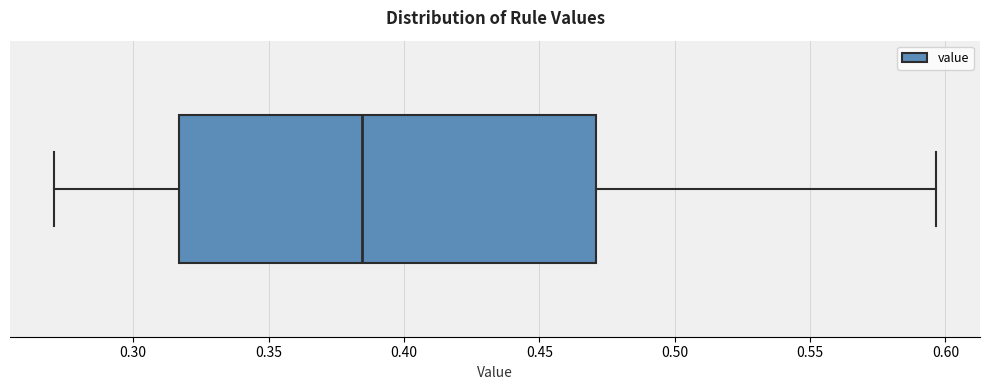

Where does the left whisker of the box end on the x-axis? The values are not printed on the chart, so give them approximately, as read against the axis.

0.270